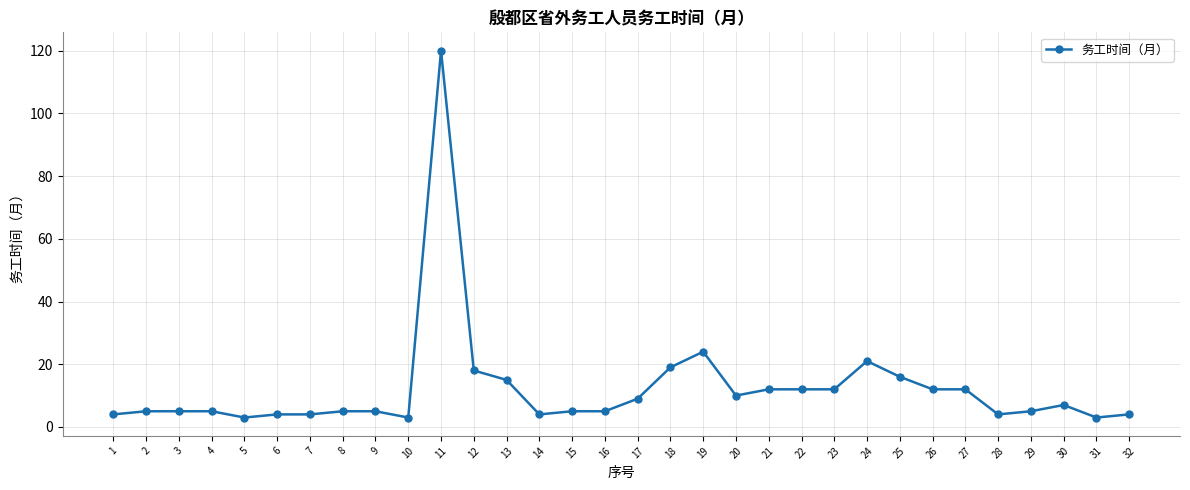

Where is the data nearest to the value 61?

19